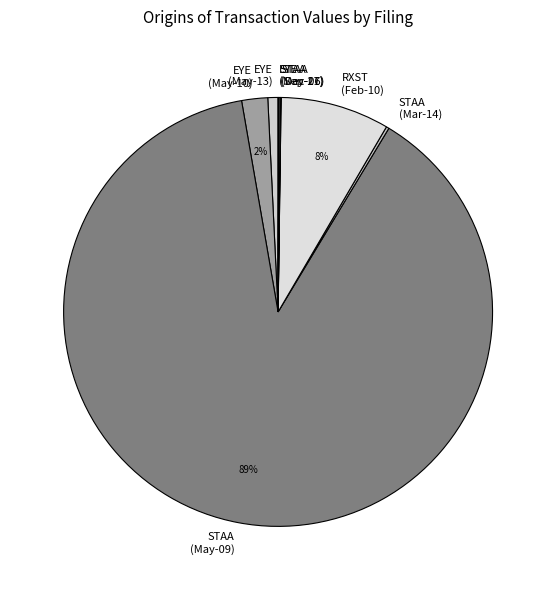

Do STAA (May-09) and EYE (May-13) together represent more than half of the pie?

Yes